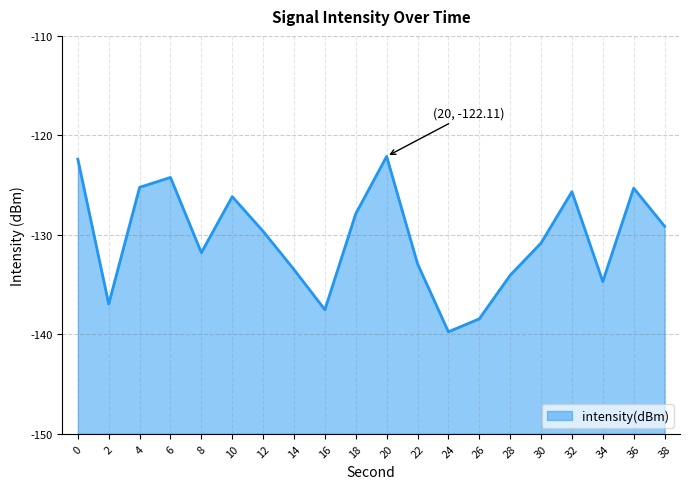

Reading left to right, extract all data points from this chart.

-122.4	-137.0	-125.2	-124.2	-131.8	-126.2	-129.6	-133.5	-137.5	-127.9	-122.1	-132.9	-139.7	-138.4	-134.1	-130.8	-125.7	-134.7	-125.3	-129.1